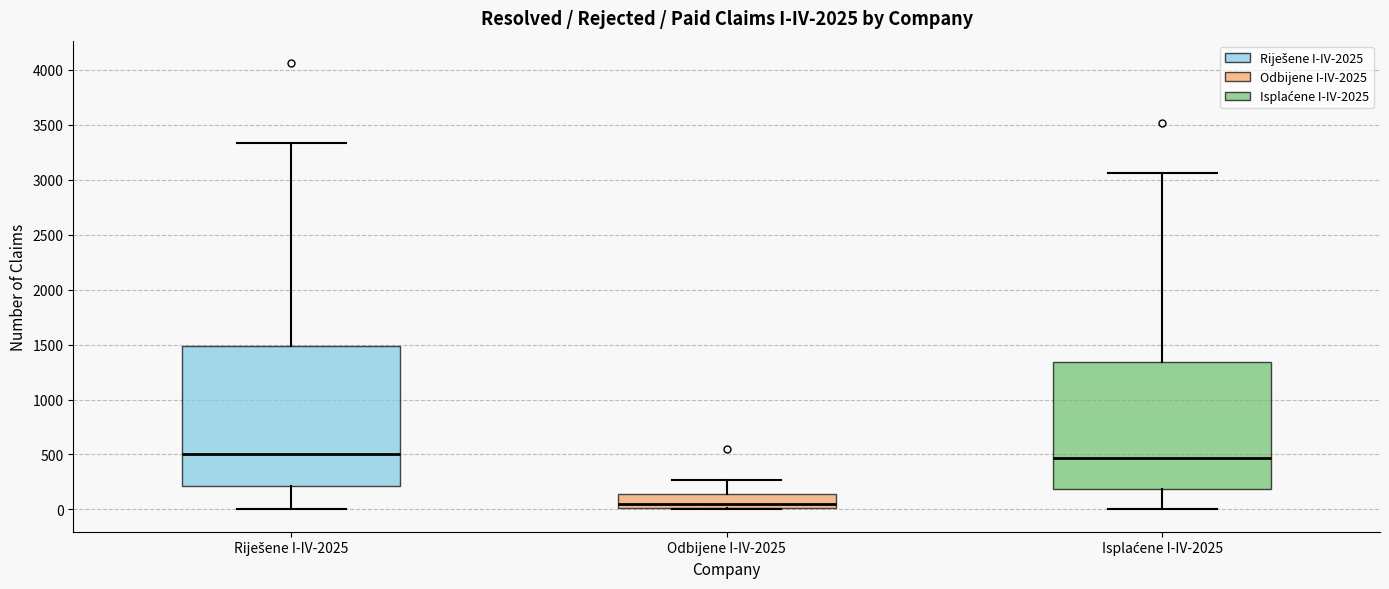

Reading left to right, read every box against the y-axis: the position of its median line, the range the box covers, and the ends of its whiskers. The values are not printed on the chart, so give them approximately, as read against the axis.

Riješene I-IV-2025: median 500, box 200 to 1500, whiskers 0 to 3350
Odbijene I-IV-2025: median 50, box 0 to 150, whiskers 0 (just below the box's lower edge) to 250
Isplaćene I-IV-2025: median 450, box 200 to 1350, whiskers 0 to 3050